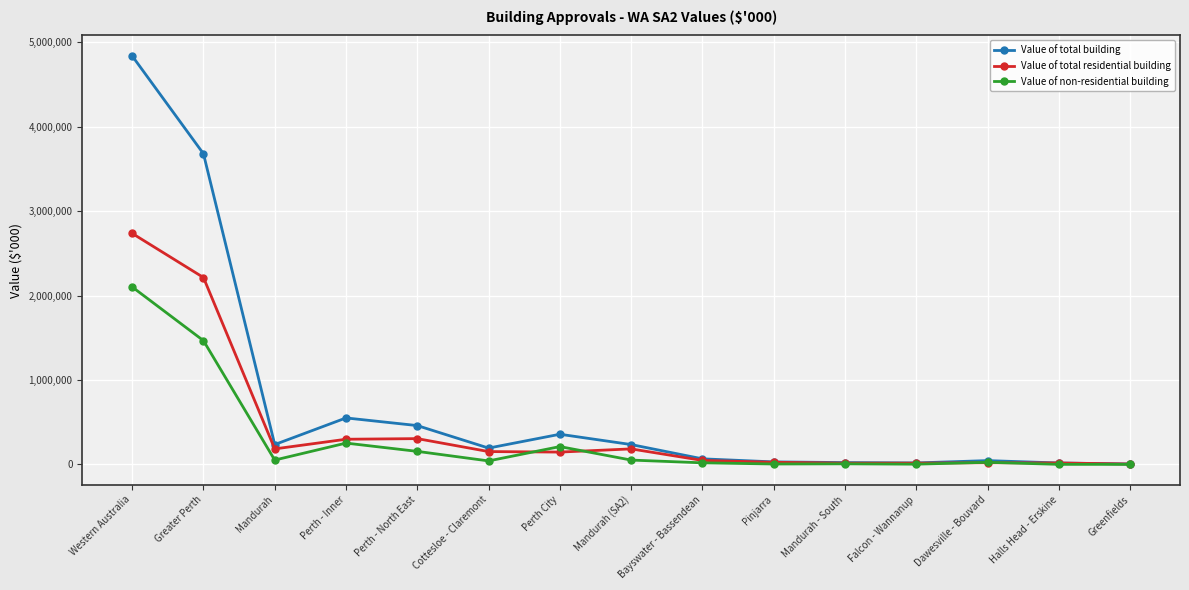

Which series has the widest spread of values?

Value of total building